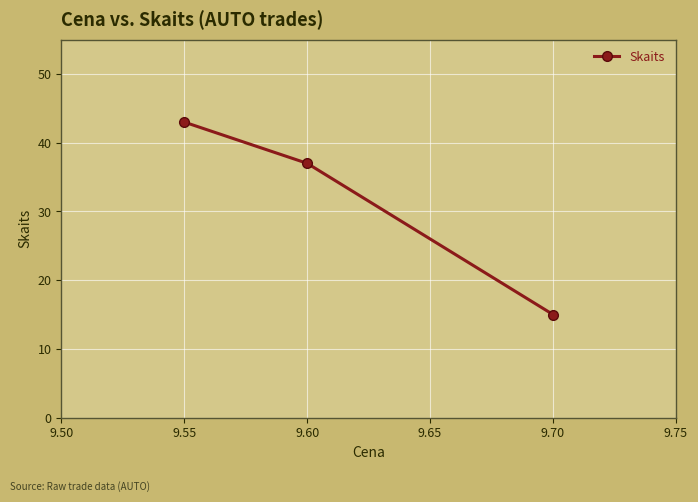

What is the difference between the maximum and second lowest values?

6